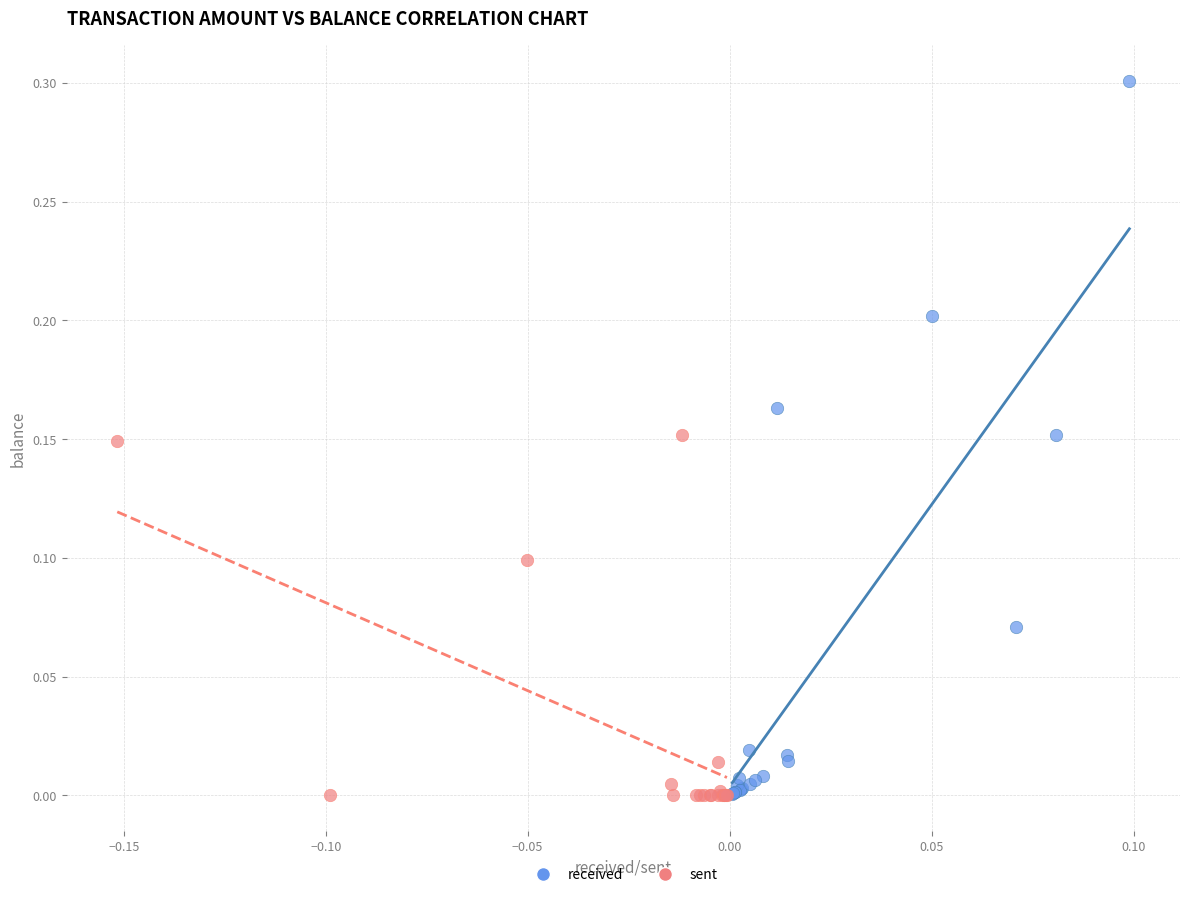

Which series has the widest spread of Y values?

received